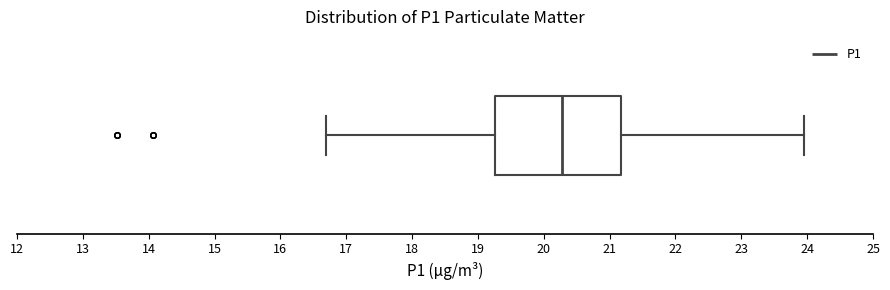

Transcribe this box plot: give where the median line is, the range the box spans, and where the two whiskers end, as read against the x-axis. The values are not printed on the chart, so give them approximately, as read against the axis.

median 20.3, box 19.3 to 21.2, whiskers 16.7 to 24.0